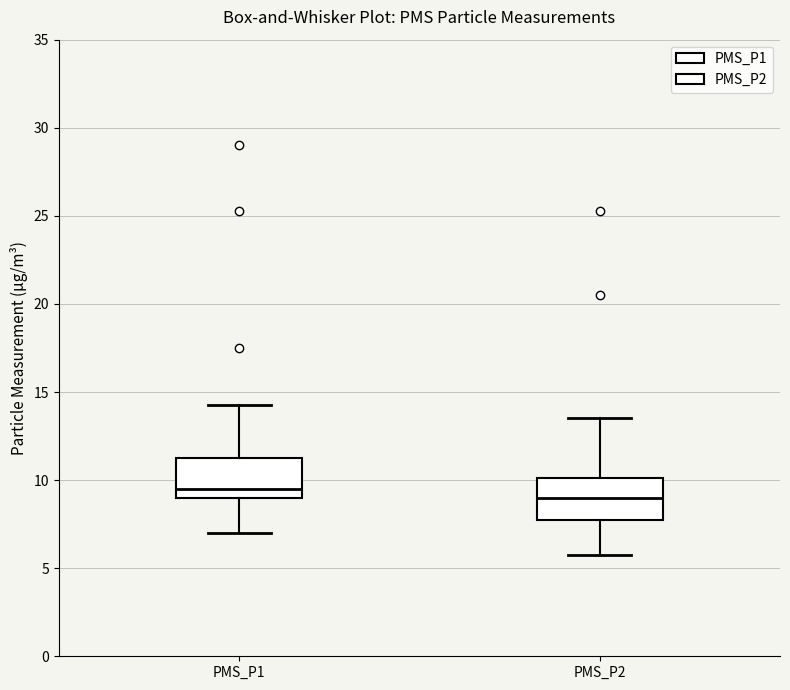

Reading left to right, transcribe this box plot: for each box, give where its median line is, the range the box spans, and where its two whiskers end, as read against the y-axis. The values are not printed on the chart, so give them approximately, as read against the axis.

PMS_P1: median 9.5, box 9.0 to 11.5, whiskers 7.0 to 14.5
PMS_P2: median 9.0, box 8.0 to 10.0, whiskers 6.0 to 13.5